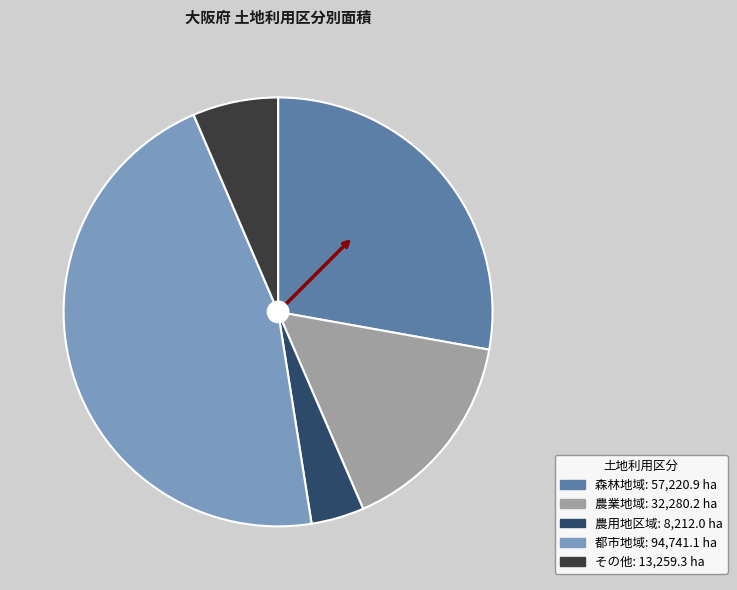

Does any single category account for the majority?

No